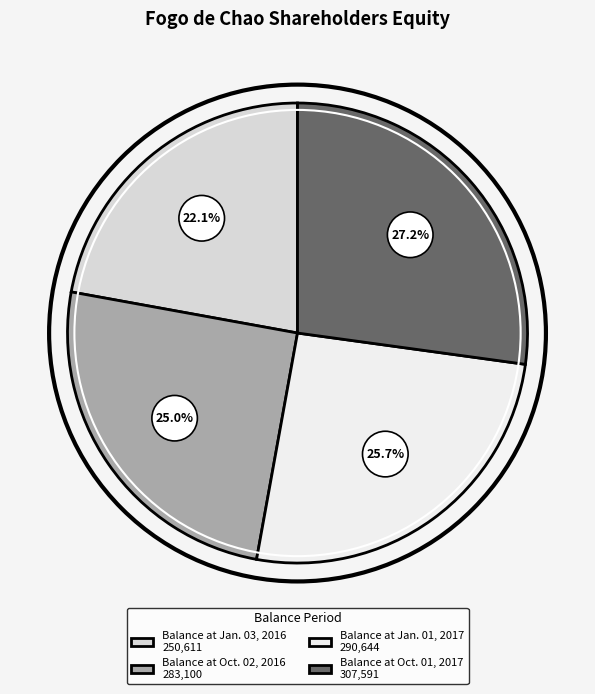

Is there any slice that represents more than half of the pie?

No